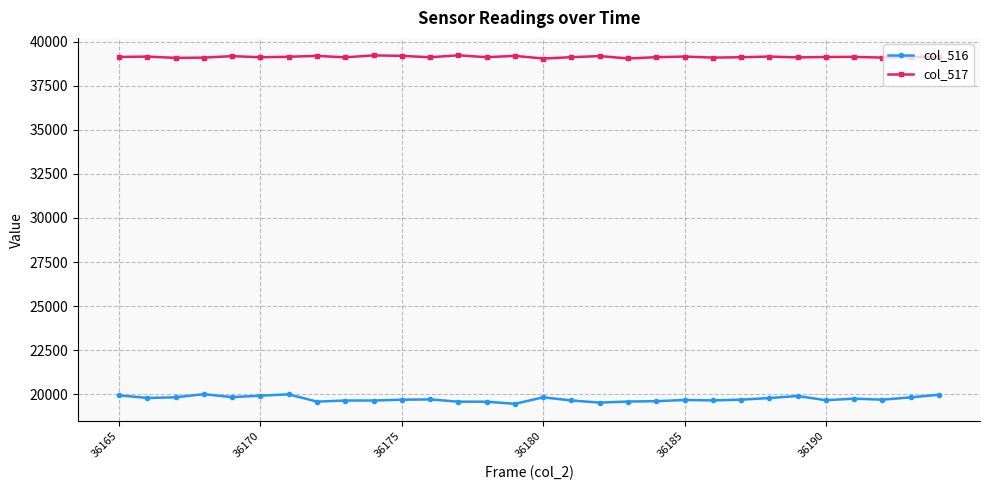

What is the value of the col_516 point at the 30th from the left?

19978